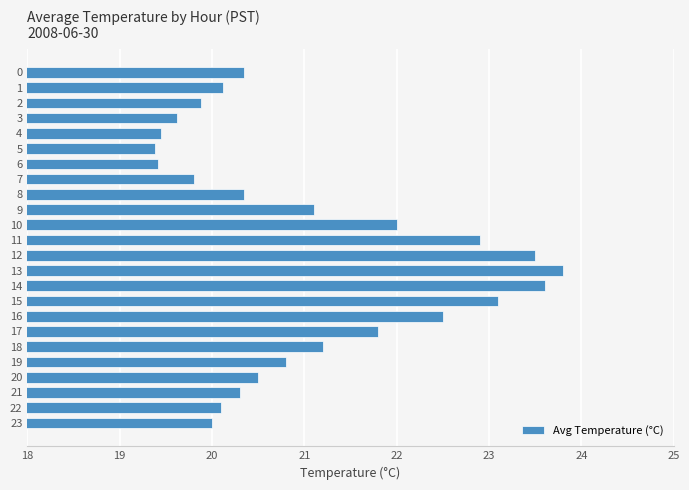

Is it true that the value at 0 is 6.6?

False